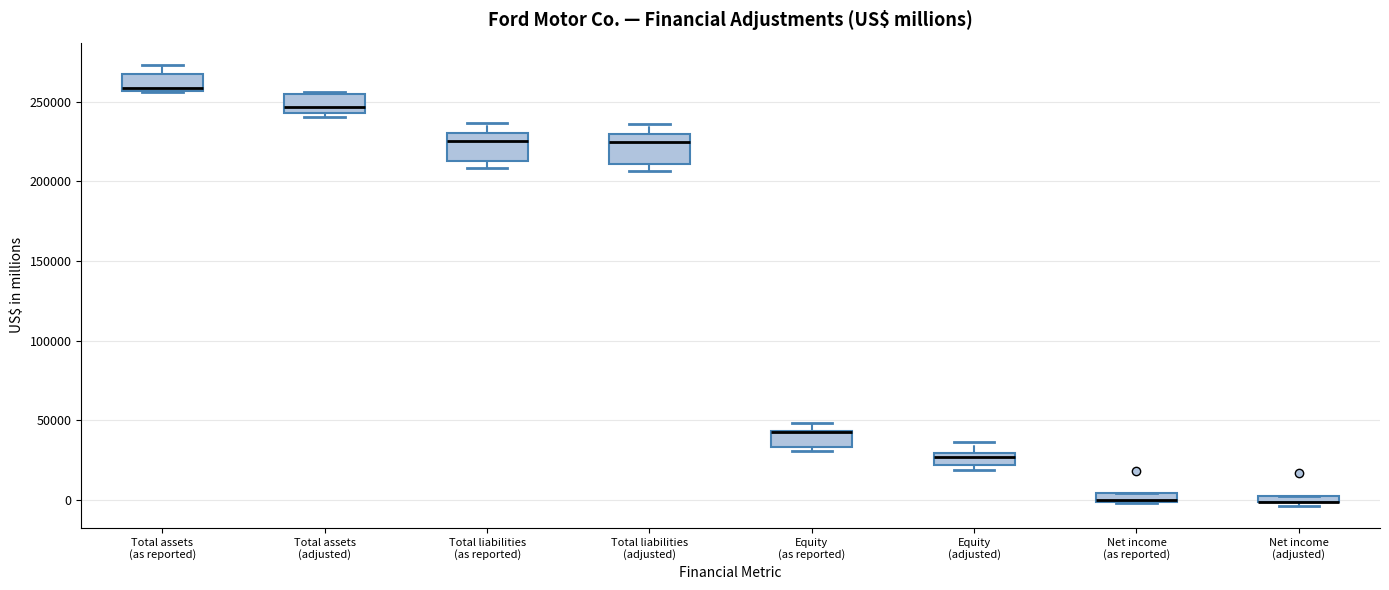

Where is the upper edge of the box for Net income (adjusted) on the y-axis? The values are not printed on the chart, so give them approximately, as read against the axis.

5000